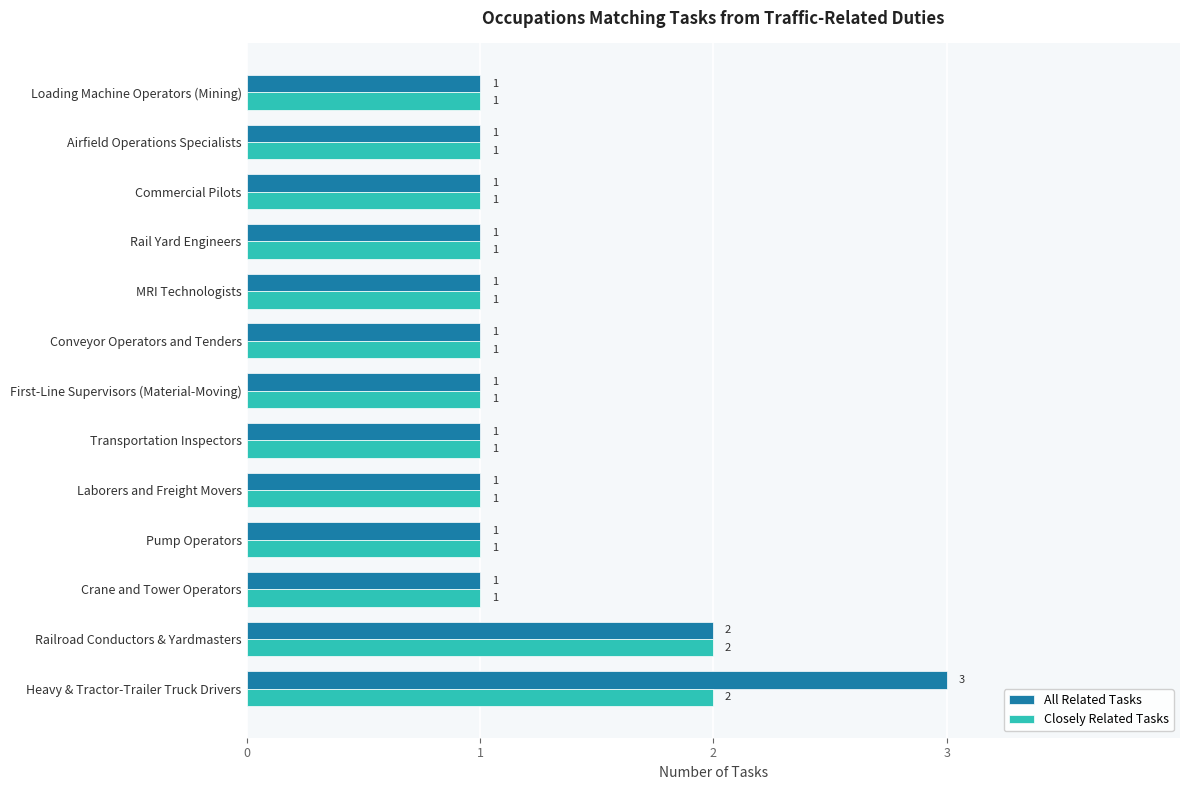

The All Related Tasks series shows 1 at MRI Technologists. True or false?

True